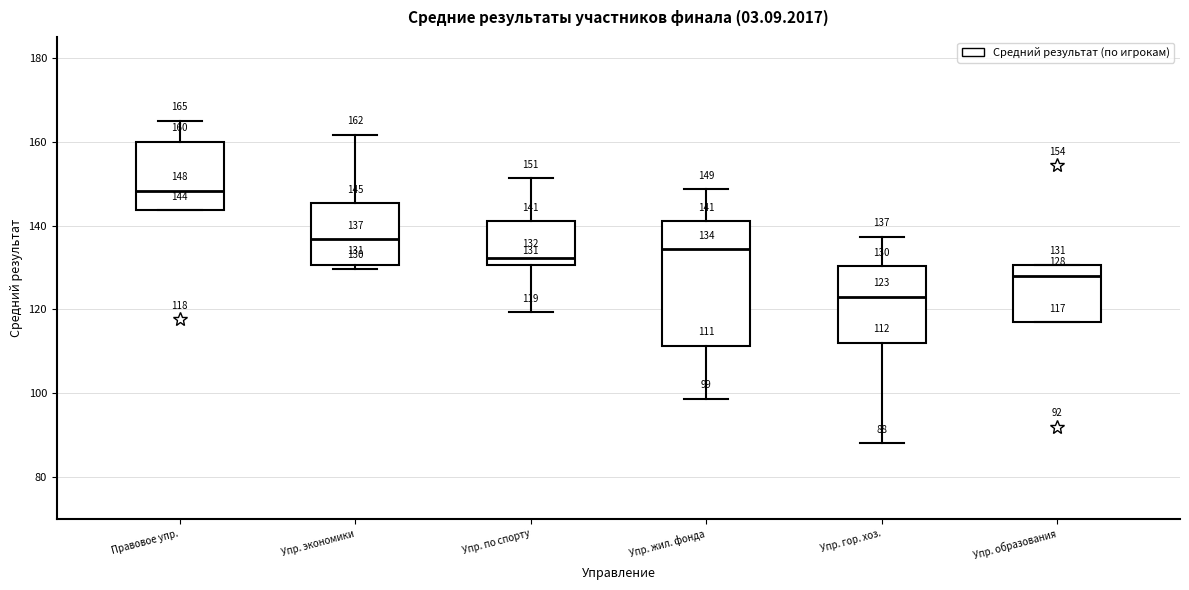

Comparing the boxes themselves (not the whiskers), which one is the tallest?

Упр. жил. фонда